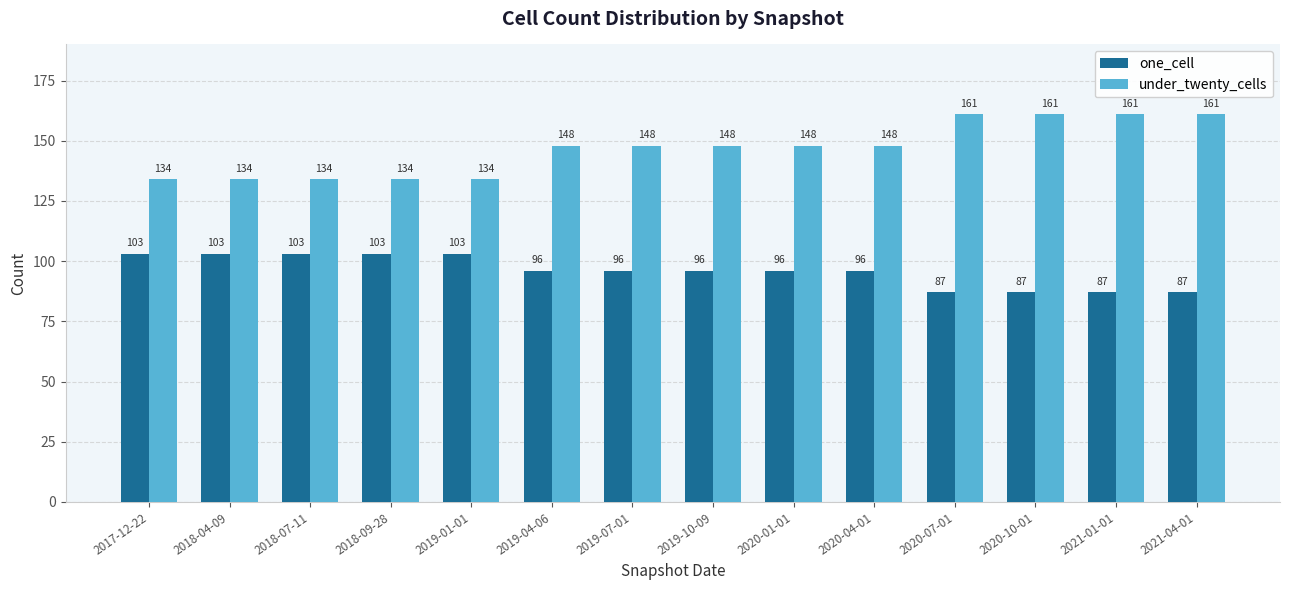

What is the maximum value for under_twenty_cells?

161